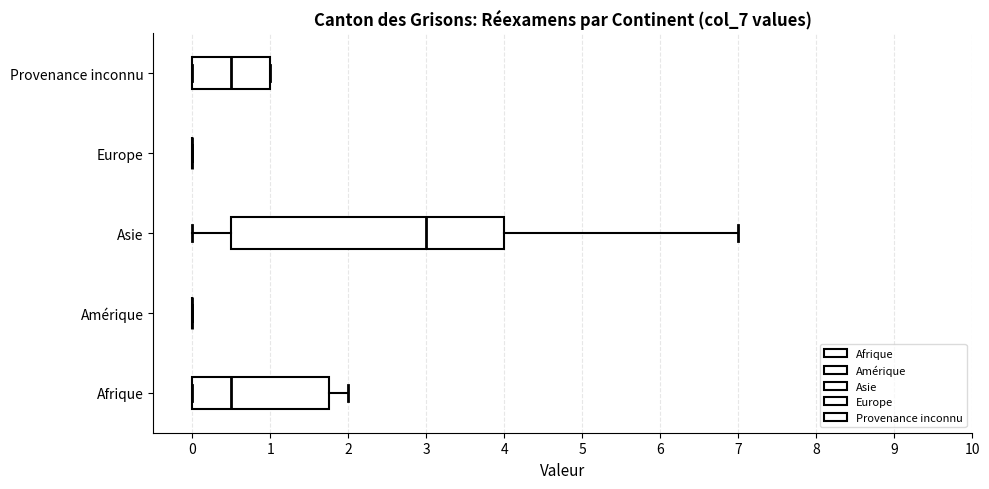

Comparing the boxes themselves (not the whiskers), which one is the widest?

Asie